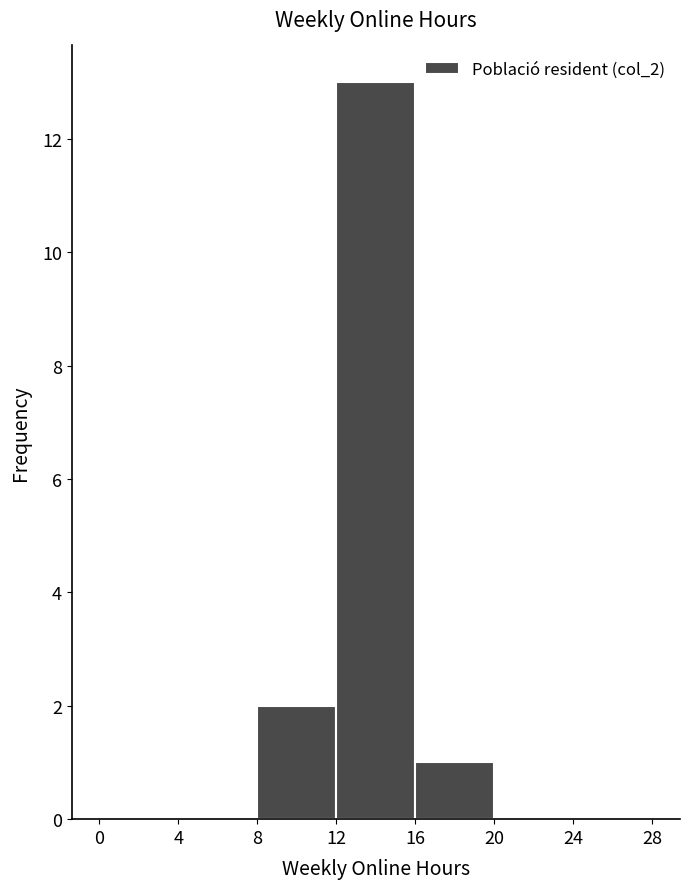

Reading left to right, list every bar in this chart as the range it spans on the x-axis followed by its height. The values are not printed on the chart, so give them approximately, as read against the axis.

0 to 4: 0
4 to 8: 0
8 to 12: 2
12 to 16: 13
16 to 20: 1
20 to 24: 0
24 to 28: 0